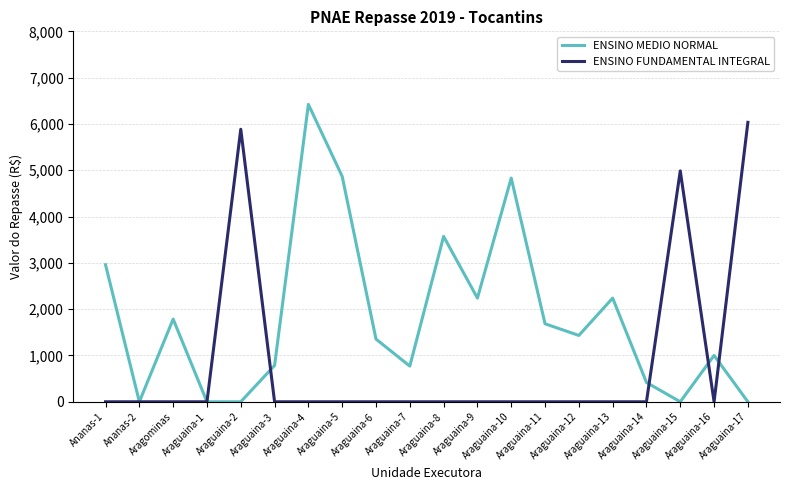

True or false: ENSINO FUNDAMENTAL INTEGRAL has a value of 0.0 at Araguaina-13.

True